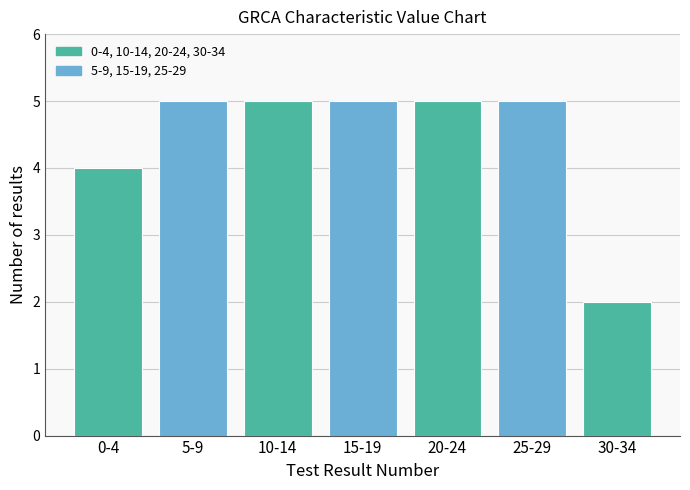

Reading left to right, what are all the values shown in this chart?

0-4=4	5-9=5	10-14=5	15-19=5	20-24=5	25-29=5	30-34=2